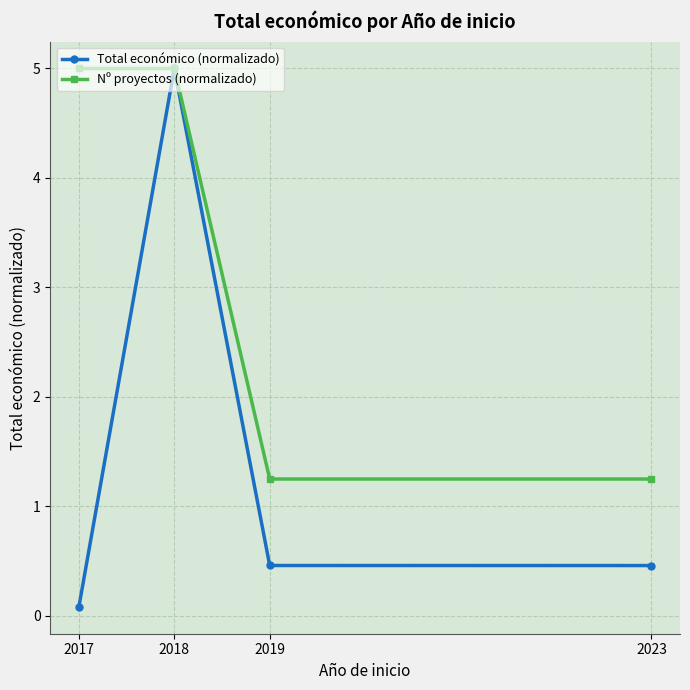

What is the sum of all Nº proyectos (normalizado) values?

12.5